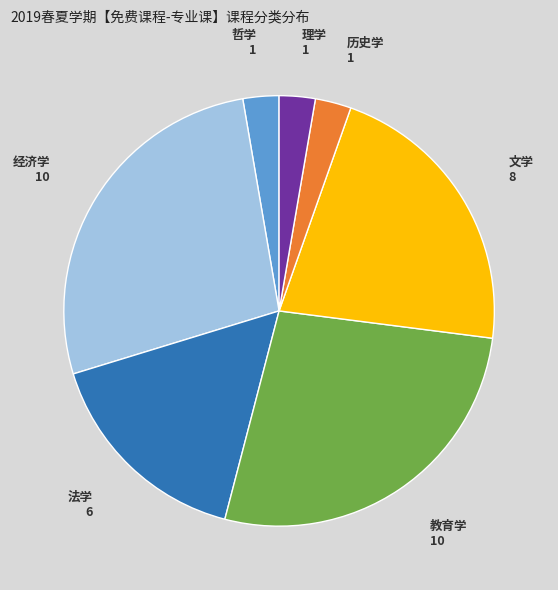

Approximately how many times larger is the value at 经济学 compared to 教育学?

1.0